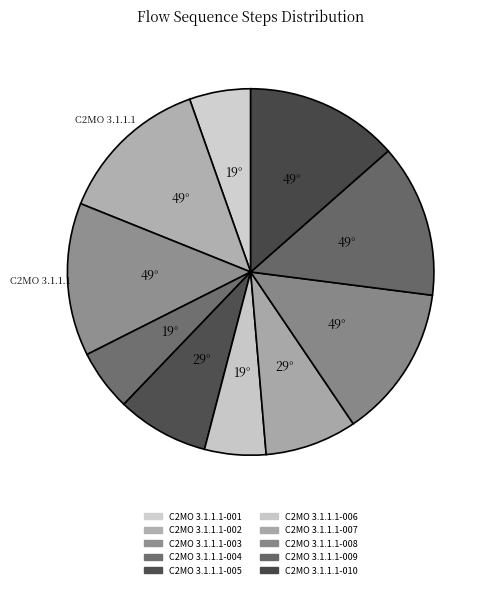

Does C2MO 3.1.1.1-007 account for over 50% of the chart?

No